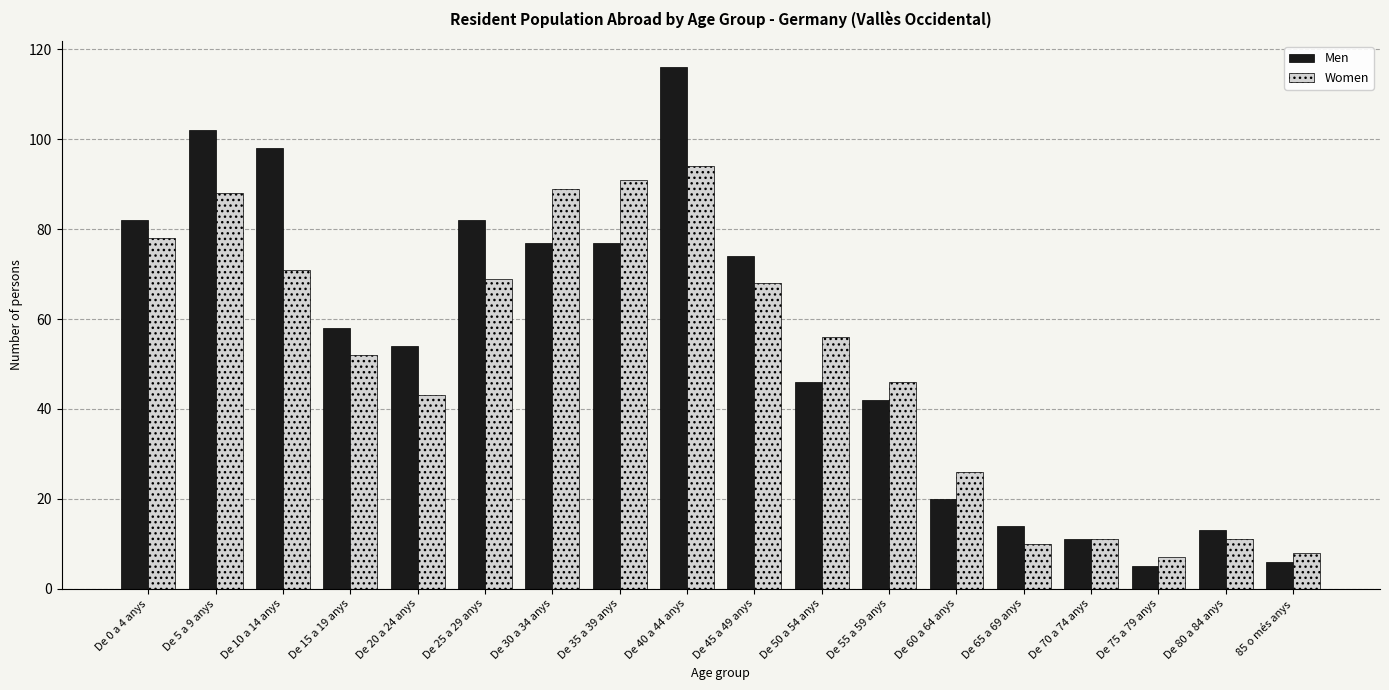

Between De 60 a 64 anys and De 70 a 74 anys, which series saw the biggest shift?

Women